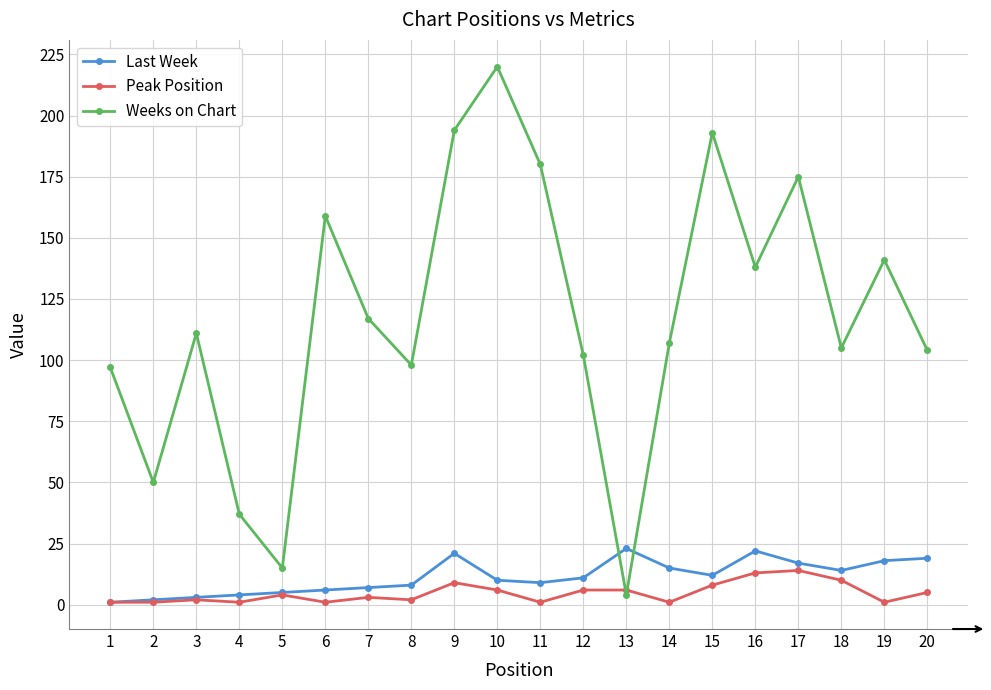

How many values in the Peak Position series are below 4?

10